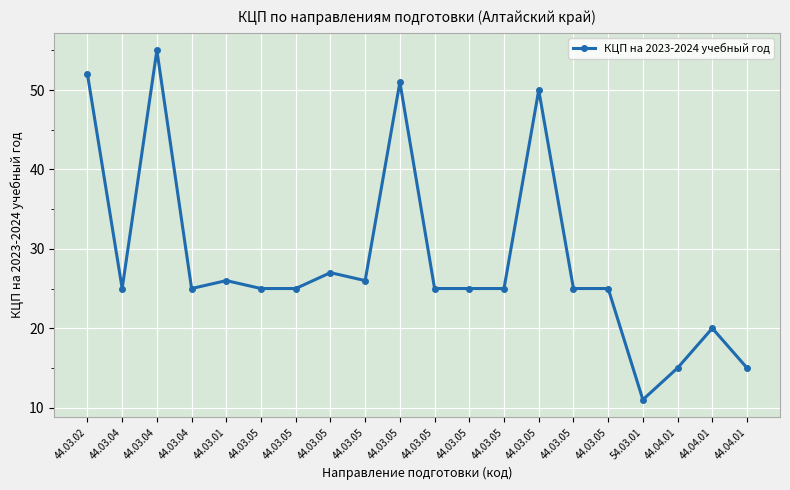

Does the chart display data point markers on the line(s)?

Yes